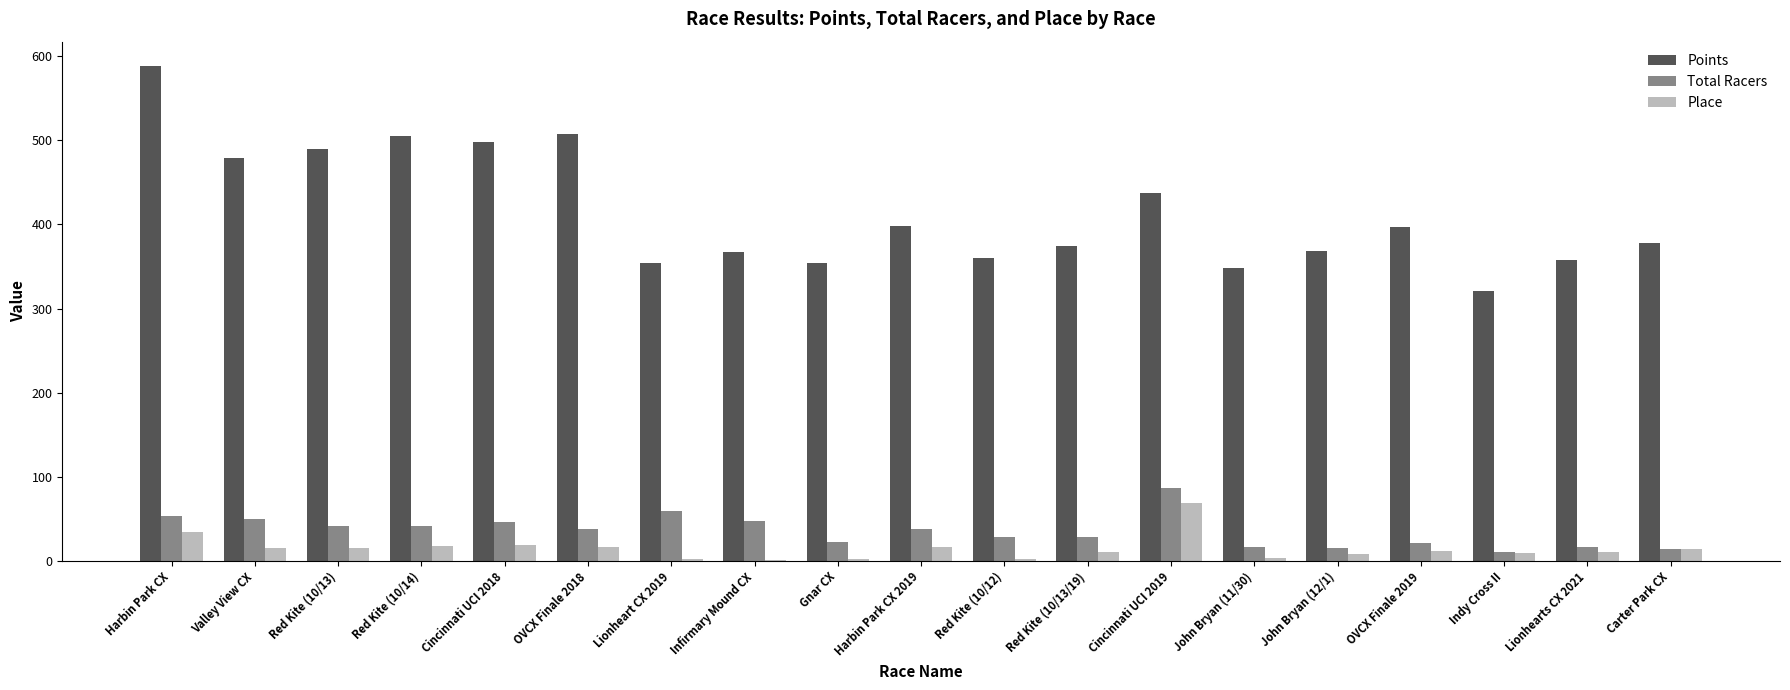

Which label corresponds to the largest value in the chart?

Harbin Park CX